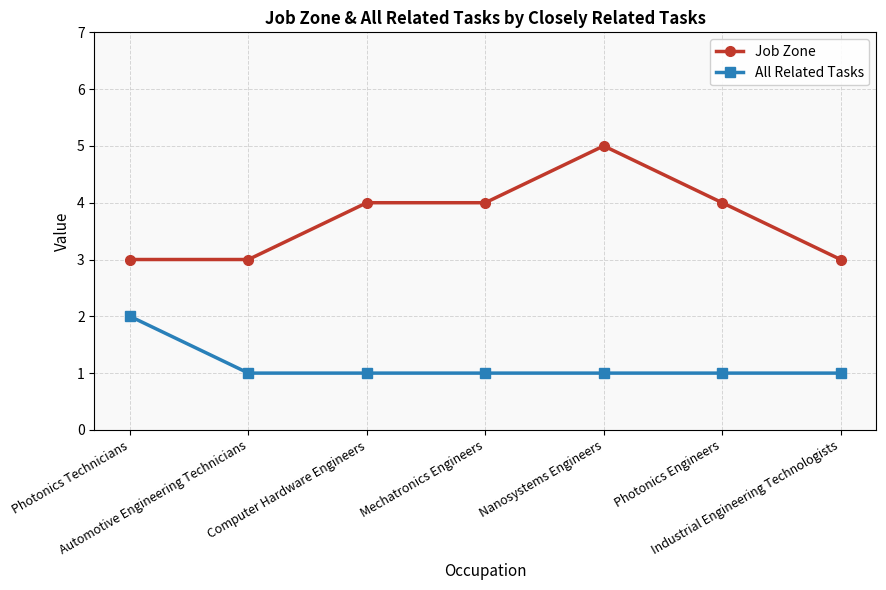

What is the spread (max minus min) of values at Photonics Technicians?

1